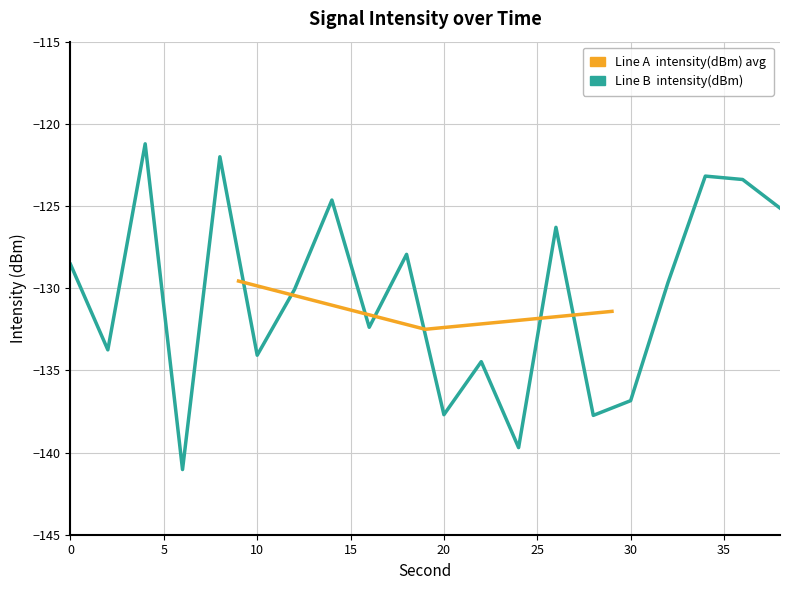

What is the difference between the maximum and minimum values?

19.8